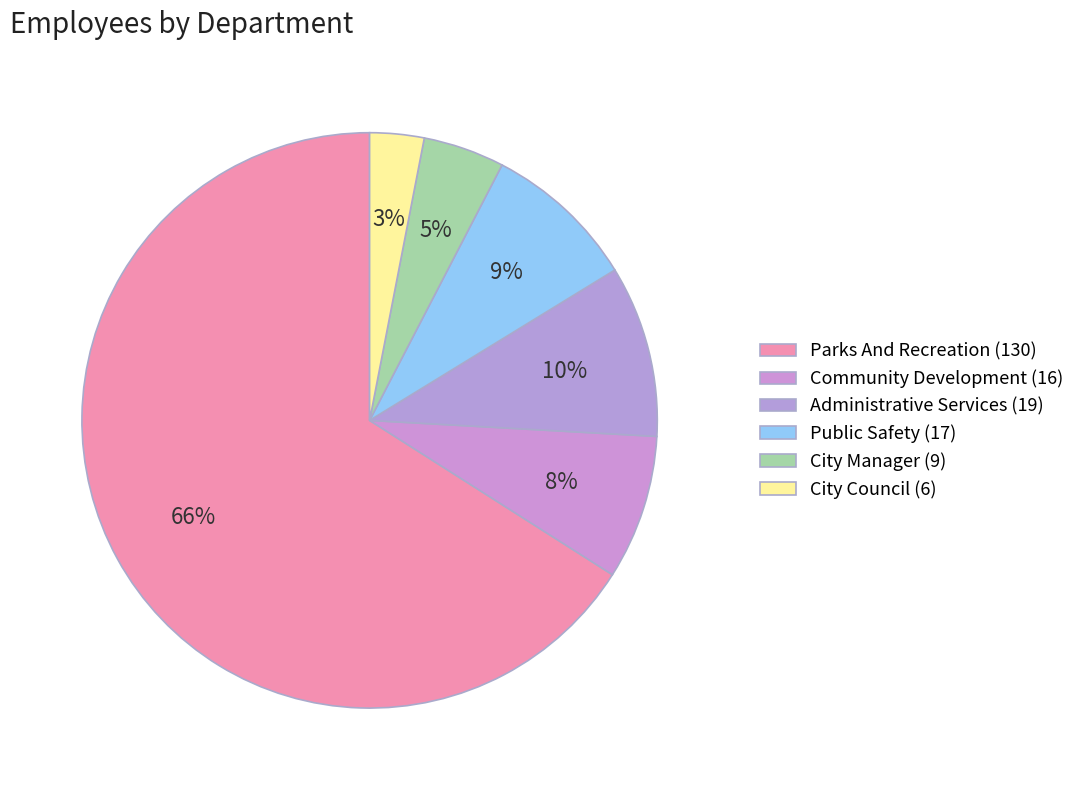

True or false: Public Safety accounts for 9% of the total.

True